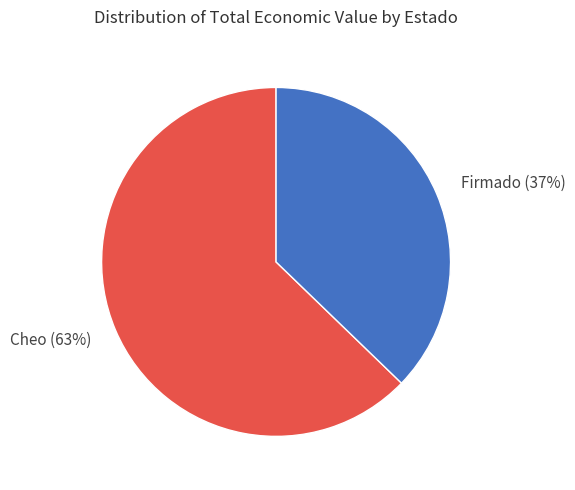

Which category has the biggest portion of the pie?

Cheo (63%)